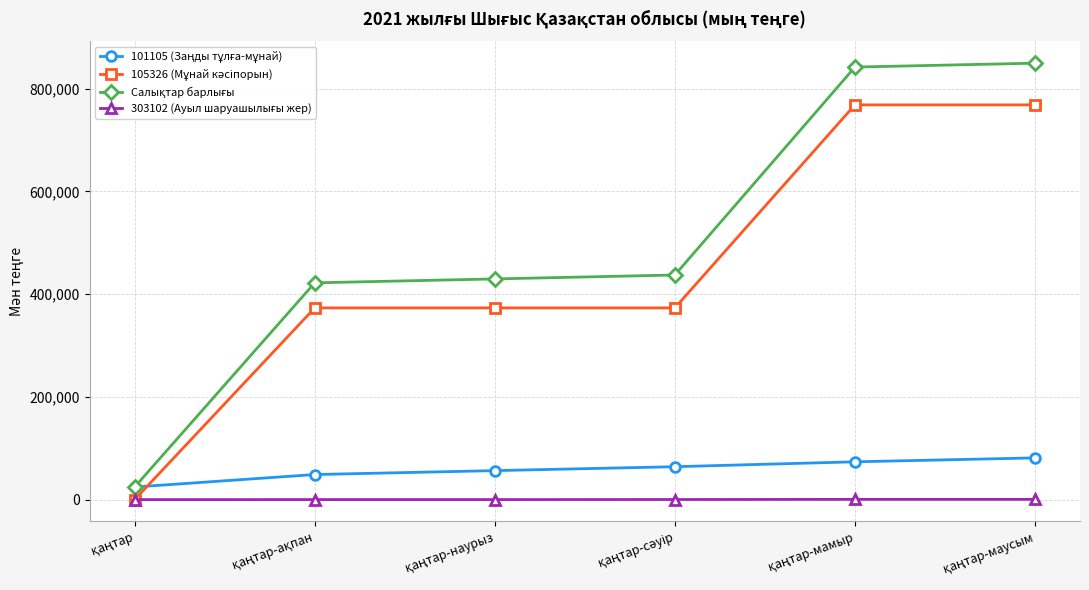

What is the maximum value shown in the chart?

849833.5